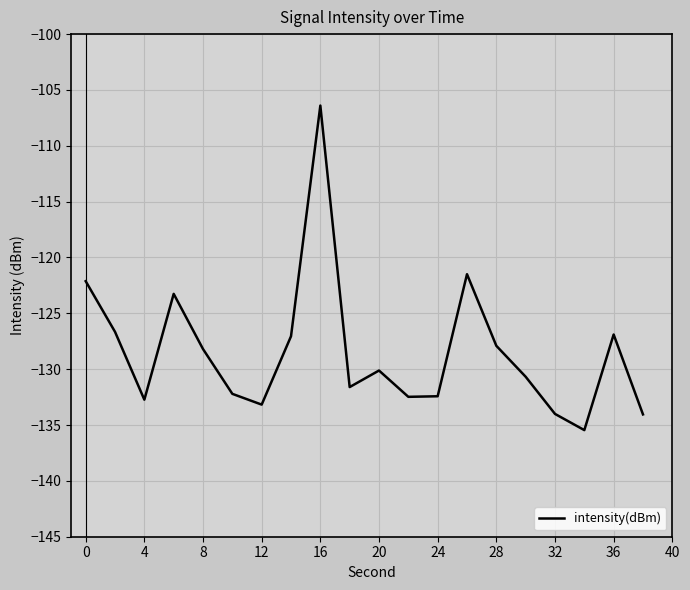

What is the difference between the maximum and minimum values?

29.1